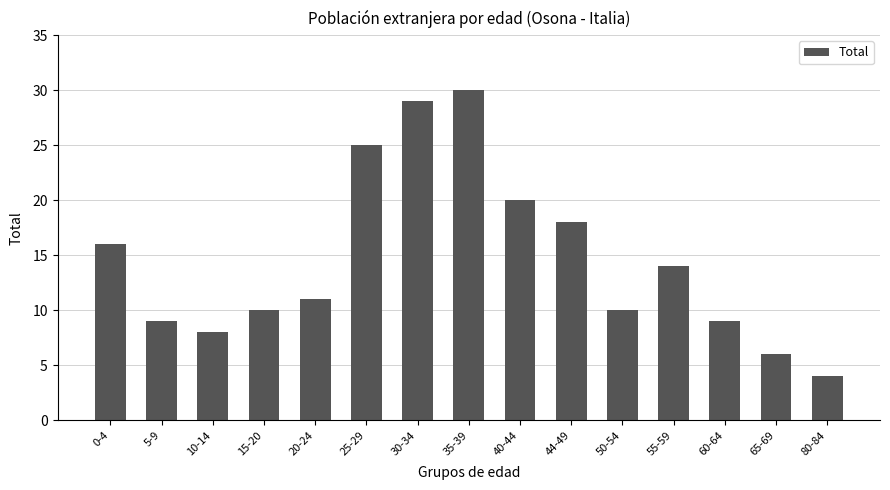

What is the label of the 4th bar from the left?

15-20